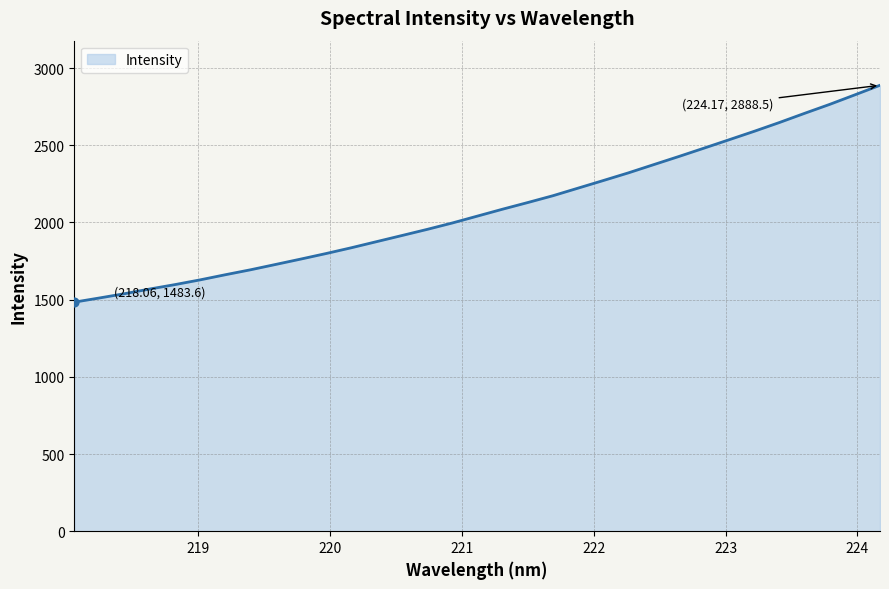

What is the greatest value displayed?

2888.5